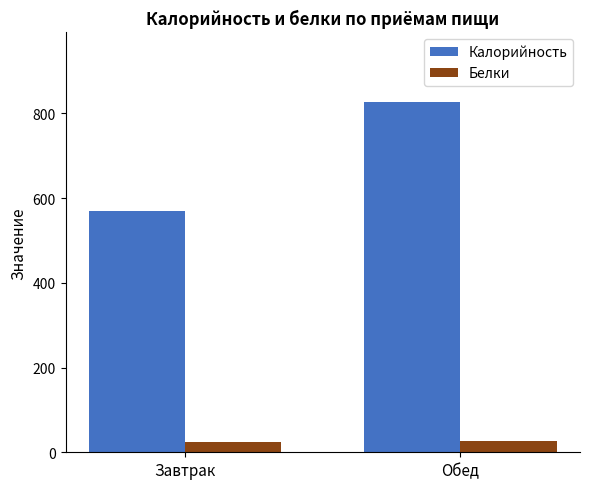

List the series in order of their overall mean, lowest first.

Белки, Калорийность